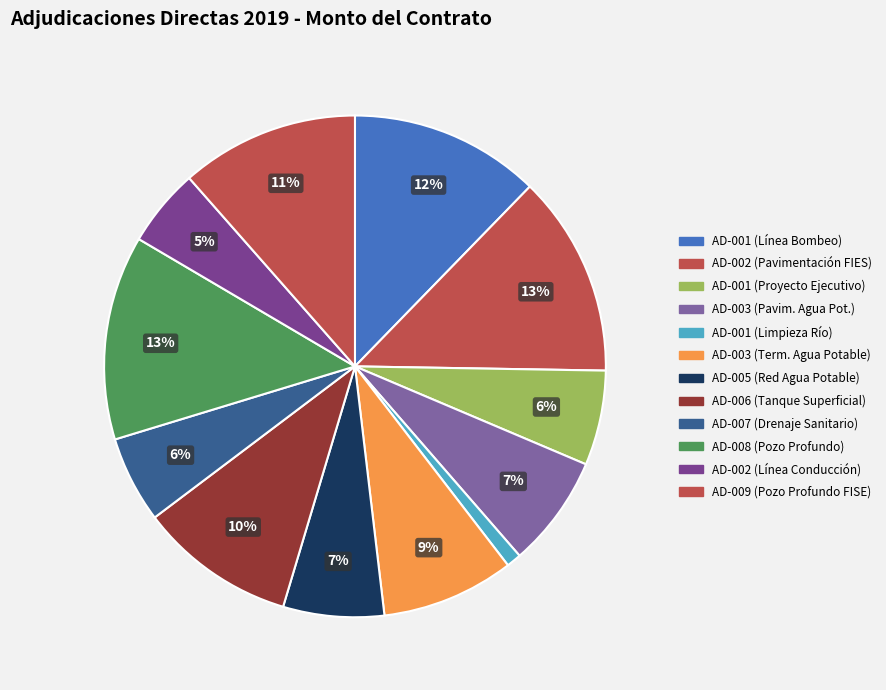

How many segments does this pie chart have?

12